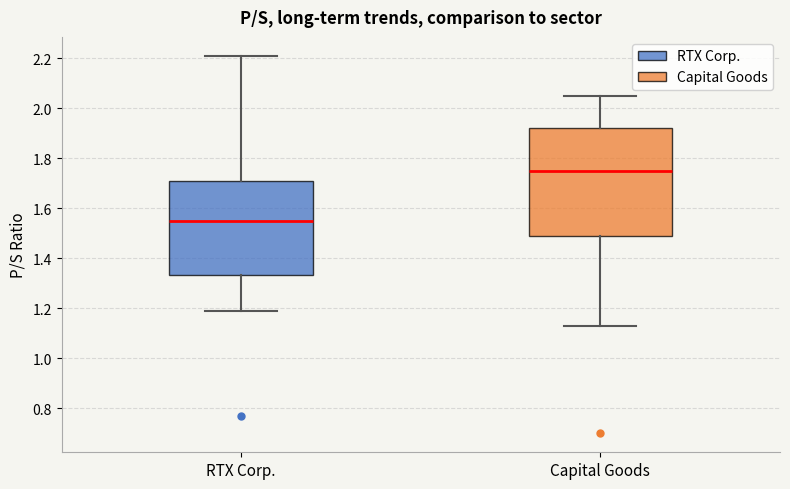

Where does the lower whisker of the box for Capital Goods end on the y-axis? The values are not printed on the chart, so give them approximately, as read against the axis.

1.14